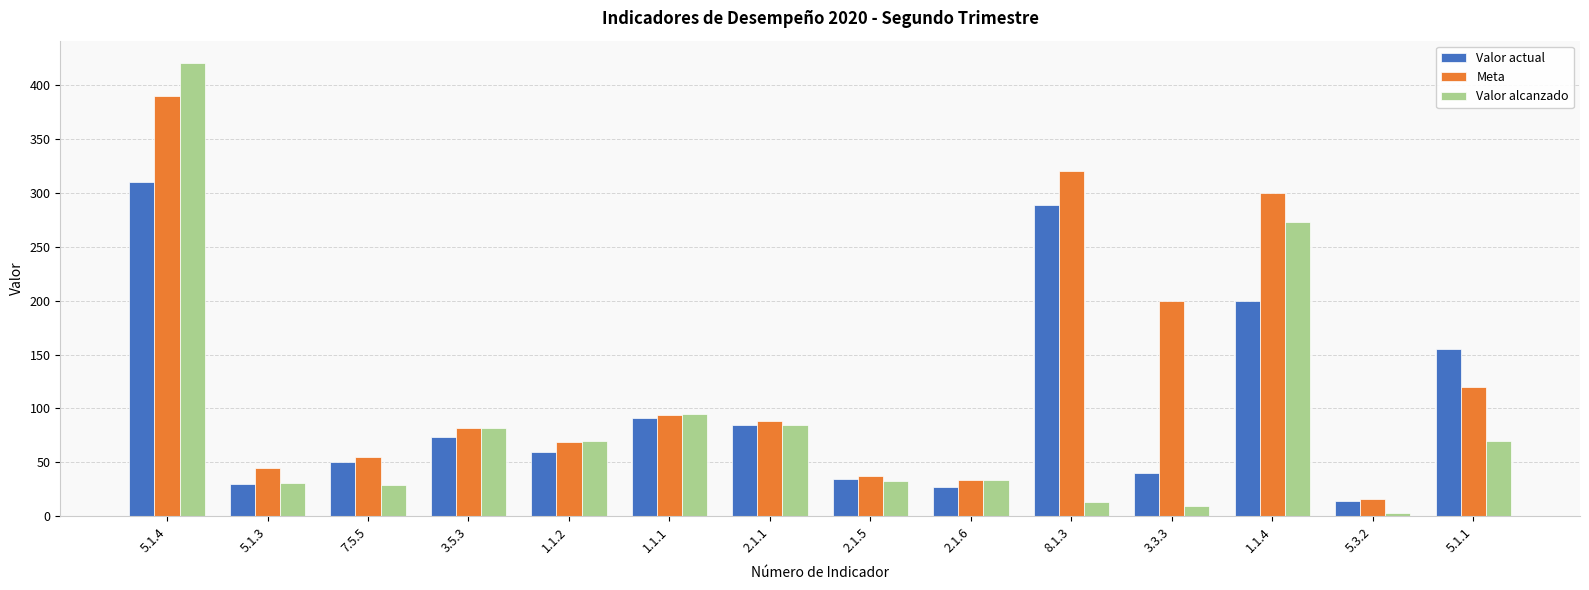

Are the bars grouped side by side (vs. stacked)?

Yes